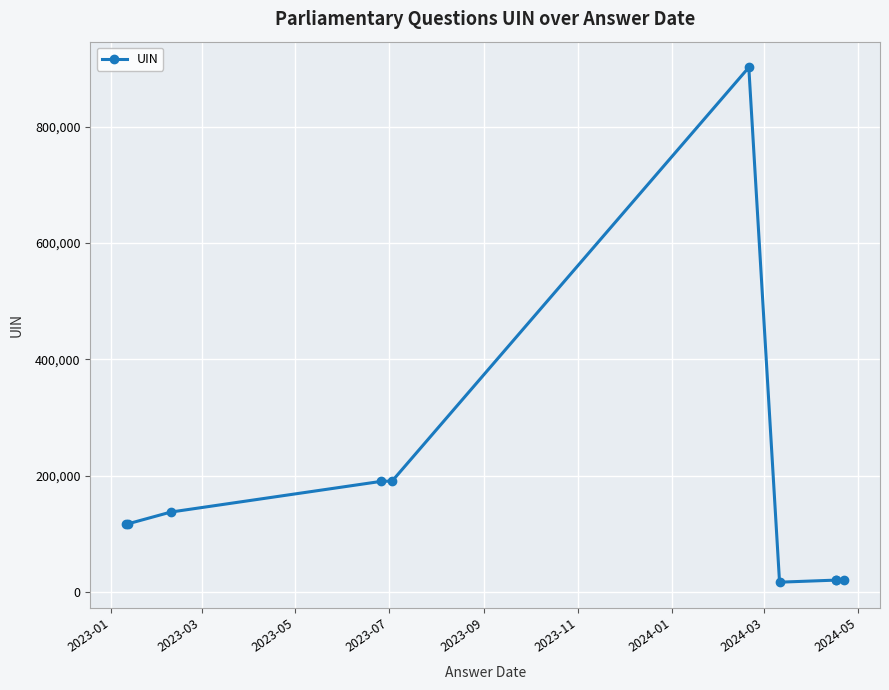

How many series are shown in this chart?

1